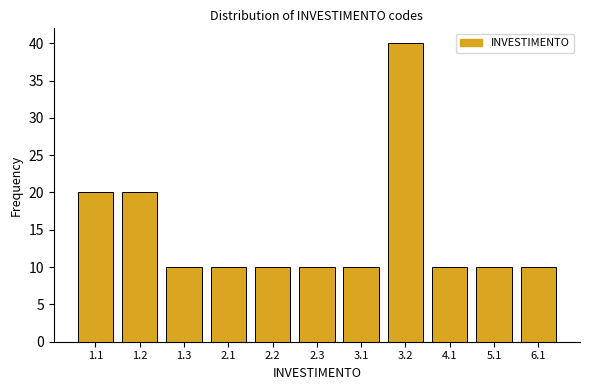

Reading left to right, list all the values displayed in this chart.

1.1=20	1.2=20	1.3=10	2.1=10	2.2=10	2.3=10	3.1=10	3.2=40	4.1=10	5.1=10	6.1=10